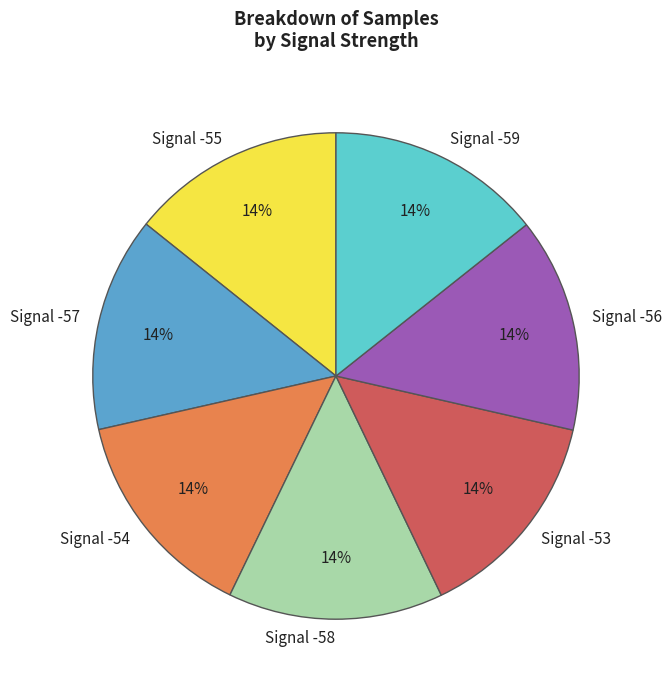

What percentage is the Signal -54 slice, to the nearest percent?

14%